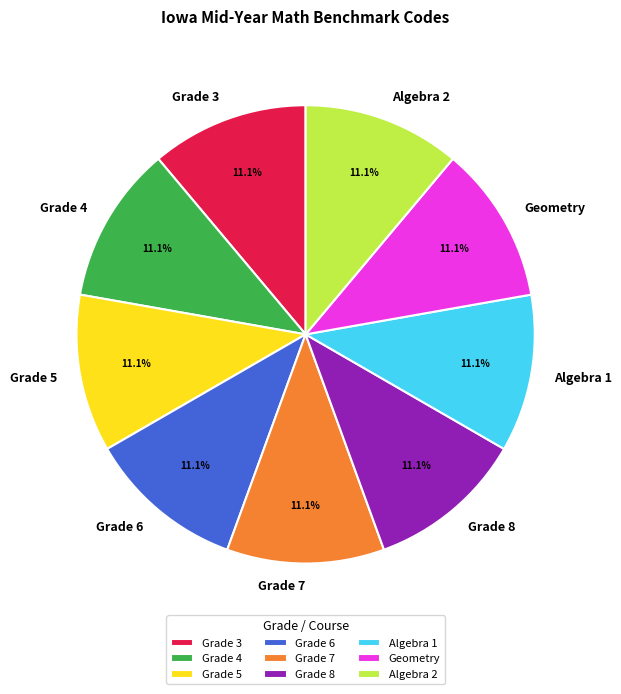

Is it true that Grade 4 is 11% of the pie?

True